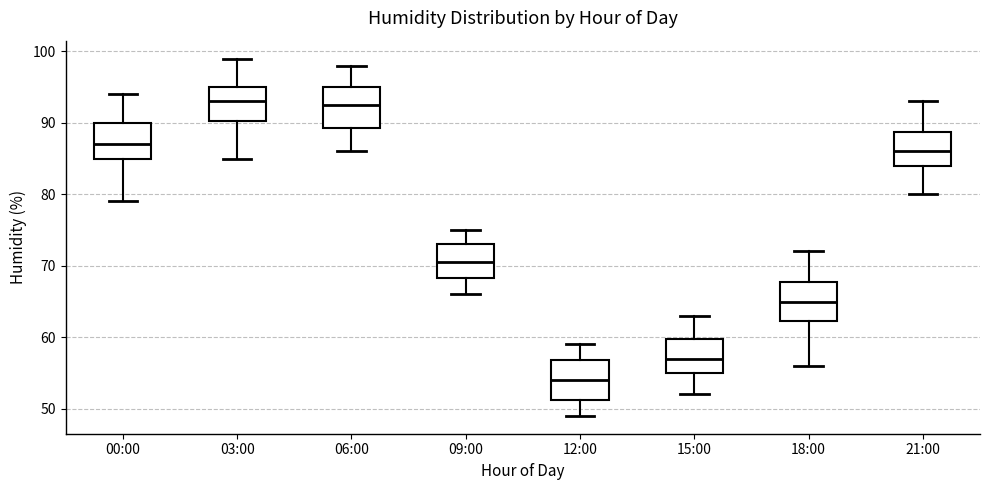

Reading left to right, read every box against the y-axis: the position of its median line, the range the box covers, and the ends of its whiskers. The values are not printed on the chart, so give them approximately, as read against the axis.

00:00: median 87, box 85 to 90, whiskers 79 to 94
03:00: median 93, box 90 to 95, whiskers 85 to 99
06:00: median 93, box 89 to 95, whiskers 86 to 98
09:00: median 71, box 68 to 73, whiskers 66 to 75
12:00: median 54, box 51 to 57, whiskers 49 to 59
15:00: median 57, box 55 to 60, whiskers 52 to 63
18:00: median 65, box 62 to 68, whiskers 56 to 72
21:00: median 86, box 84 to 89, whiskers 80 to 93